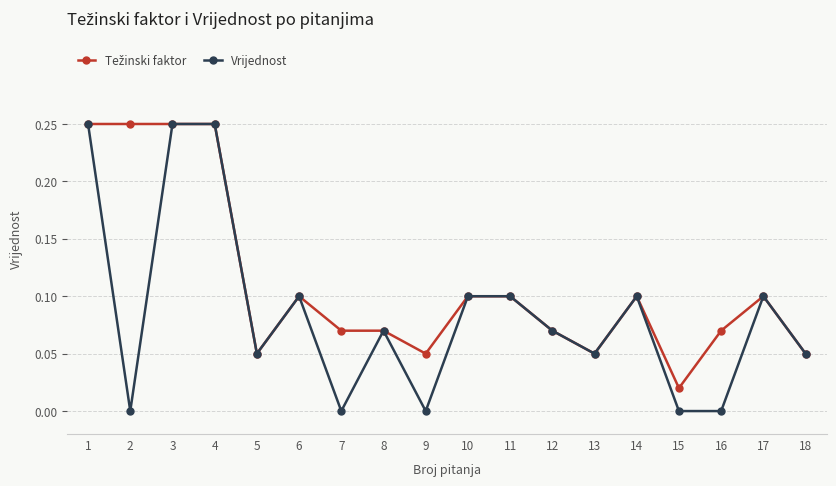

How many Vrijednost values are between 0 and 1?

18